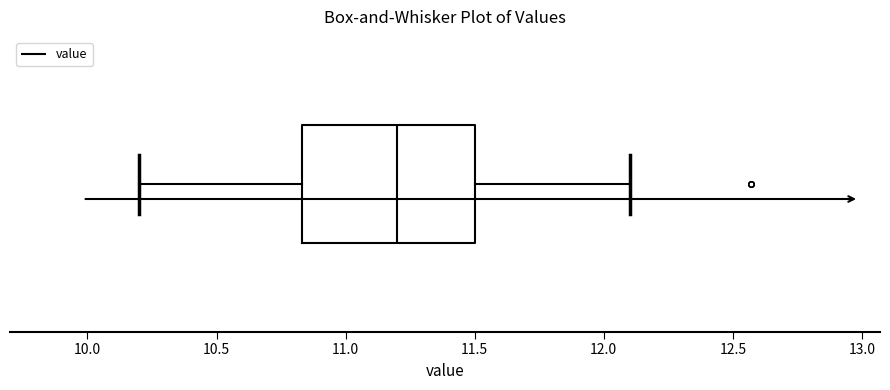

Read this box plot against the x-axis: the position of the median line, the range covered by the box, and the ends of both whiskers. The values are not printed on the chart, so give them approximately, as read against the axis.

median 11.20, box 10.85 to 11.50, whiskers 10.20 to 12.10